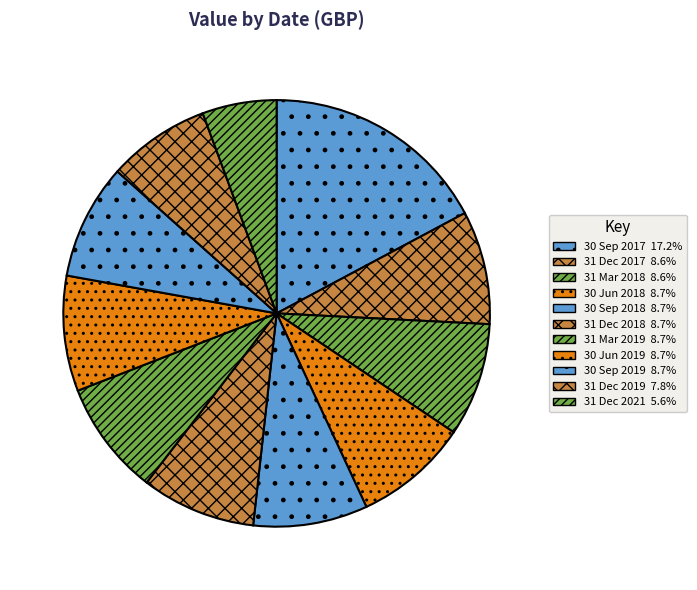

Does 30 Jun 2018 account for over 50% of the chart?

No